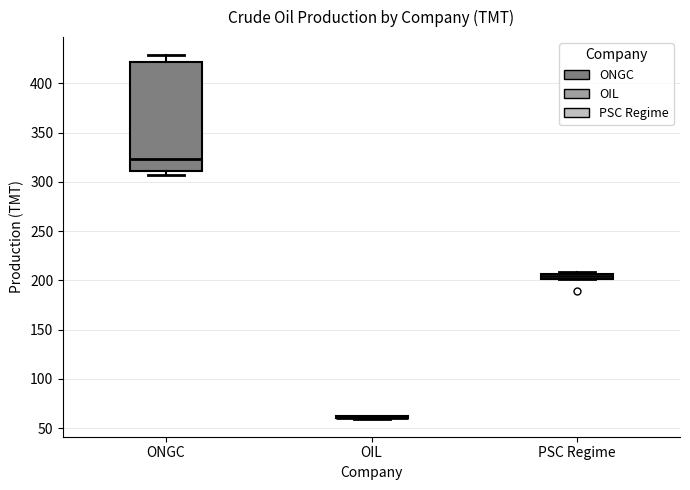

Where is the upper edge of the box for ONGC on the y-axis? The values are not printed on the chart, so give them approximately, as read against the axis.

420